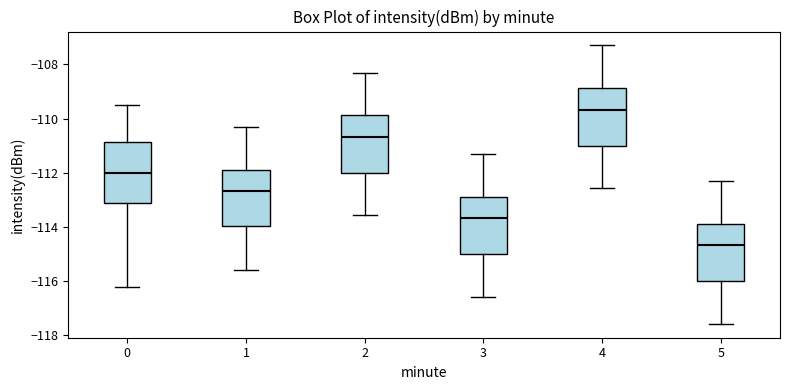

Where does the upper whisker of the box at x = 1 end on the y-axis? The values are not printed on the chart, so give them approximately, as read against the axis.

-110.2